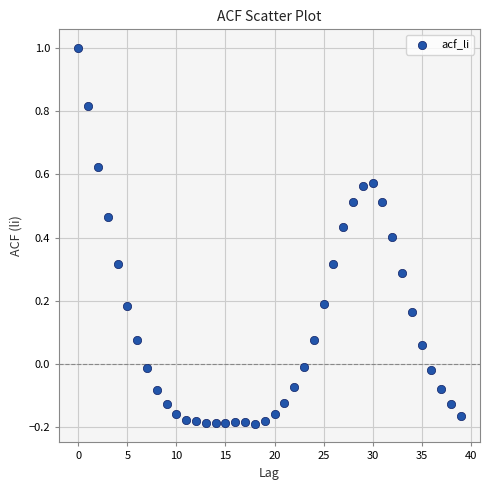

What is the range of Y values (max minus min)?

1.2